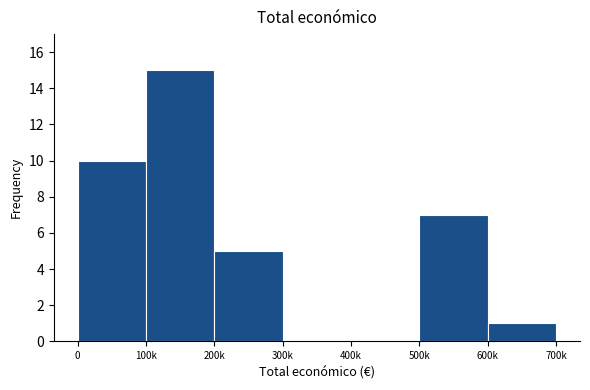

Reading right to left, list all the values displayed in this chart.

600k=1	500k=7	400k=0	300k=0	200k=5	100k=15	0=10